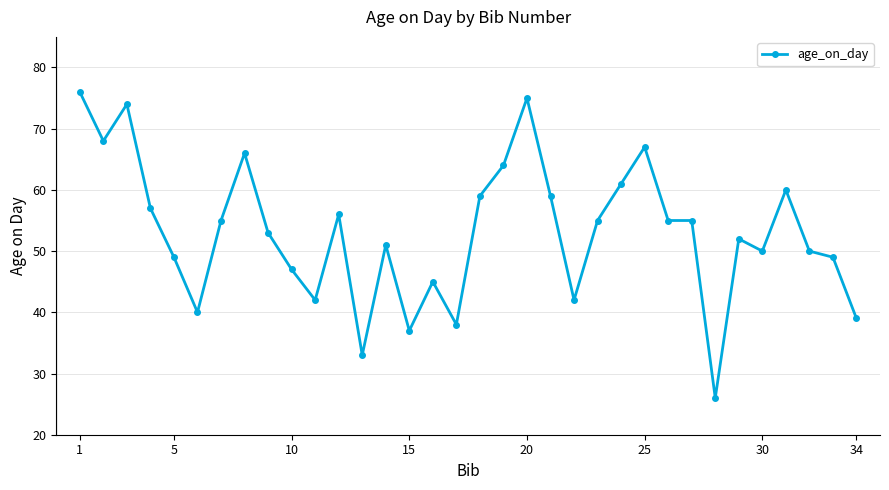

Reading left to right, what are all the values shown in this chart?

76	68	74	57	49	40	55	66	53	47	42	56	33	51	37	45	38	59	64	75	59	42	55	61	67	55	55	26	52	50	60	50	49	39